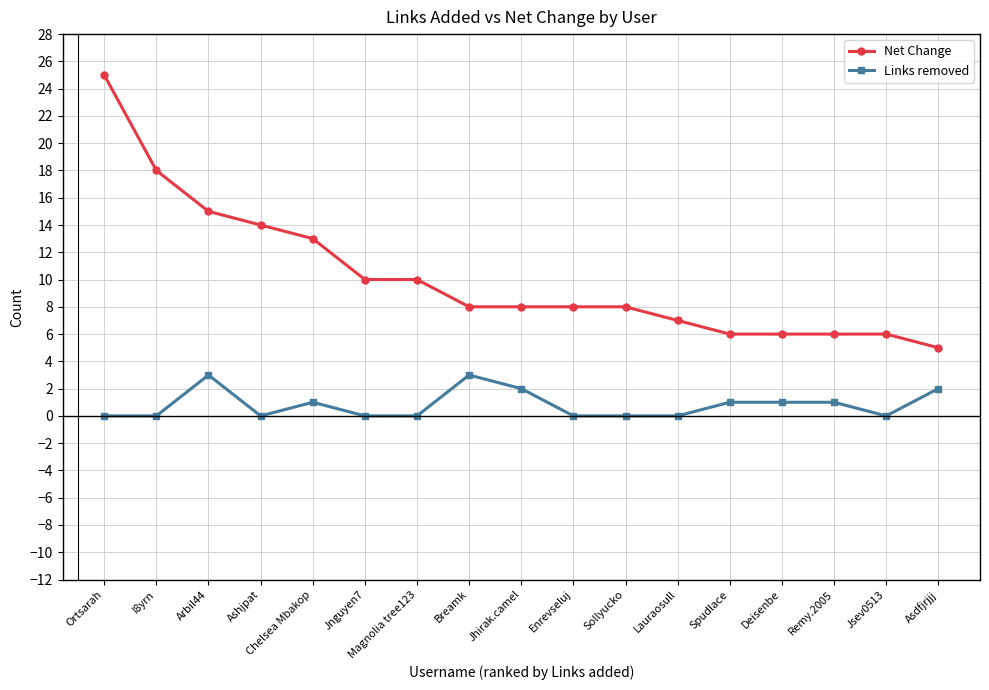

True or false: Links removed has more than 1 points higher than both neighbors.

True